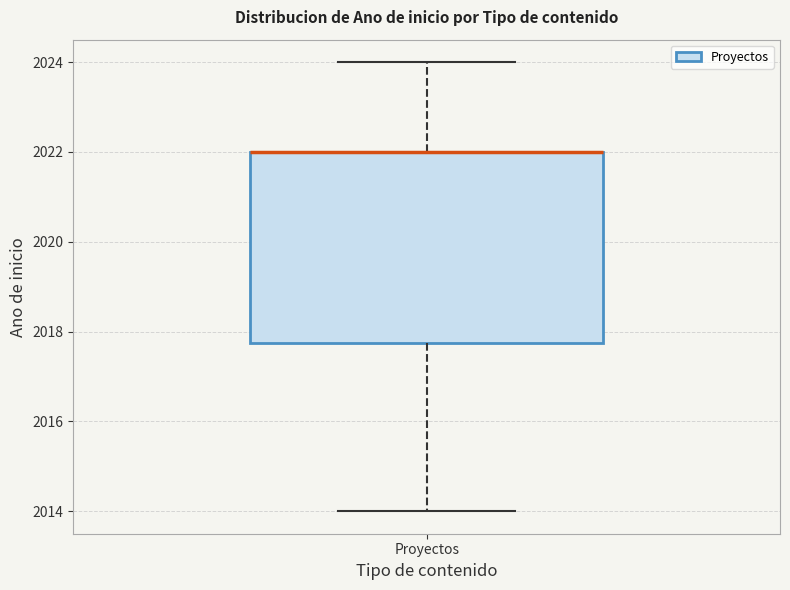

Where is the lower edge of the box for Proyectos on the y-axis? The values are not printed on the chart, so give them approximately, as read against the axis.

2017.8